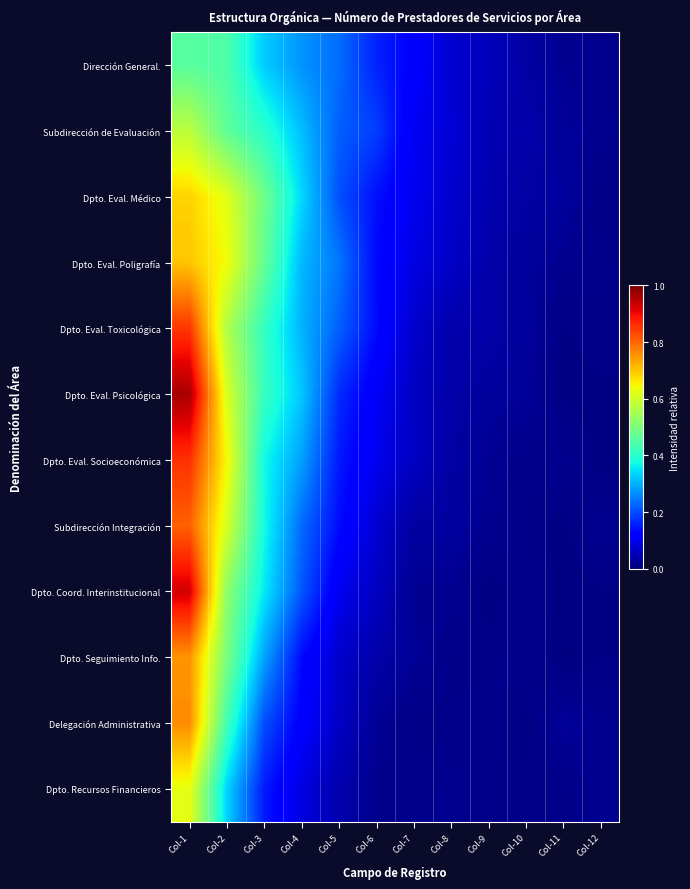

Reading left to right, extract all data points from this chart.

Dirección General.: Col-1=0.5	Col-2=0.4	Col-3=0.3	Col-4=0.3	Col-5=0.2	Col-6=0.2	Col-7=0.1	Col-8=0.1	Col-9=0.1	Col-10=0.0	Col-11=0.0	Col-12=0.0
Subdirección de Evaluación: Col-1=0.6	Col-2=0.5	Col-3=0.4	Col-4=0.3	Col-5=0.2	Col-6=0.2	Col-7=0.1	Col-8=0.1	Col-9=0.0	Col-10=0.0	Col-11=0.0	Col-12=0.0
Dpto. Eval. Médico: Col-1=0.7	Col-2=0.6	Col-3=0.5	Col-4=0.3	Col-5=0.2	Col-6=0.1	Col-7=0.1	Col-8=0.1	Col-9=0.0	Col-10=0.0	Col-11=0.0	Col-12=0.0
Dpto. Eval. Poligrafía: Col-1=0.7	Col-2=0.6	Col-3=0.5	Col-4=0.3	Col-5=0.2	Col-6=0.1	Col-7=0.1	Col-8=0.1	Col-9=0.0	Col-10=0.0	Col-11=0.0	Col-12=0.0
Dpto. Eval. Toxicológica: Col-1=0.9	Col-2=0.6	Col-3=0.4	Col-4=0.3	Col-5=0.2	Col-6=0.1	Col-7=0.1	Col-8=0.0	Col-9=0.0	Col-10=0.0	Col-11=0.0	Col-12=0.0
Dpto. Eval. Psicológica: Col-1=1.0	Col-2=0.6	Col-3=0.4	Col-4=0.3	Col-5=0.2	Col-6=0.1	Col-7=0.1	Col-8=0.0	Col-9=0.0	Col-10=0.0	Col-11=0.0	Col-12=0.0
Dpto. Eval. Socioeconómica: Col-1=0.9	Col-2=0.6	Col-3=0.4	Col-4=0.3	Col-5=0.1	Col-6=0.1	Col-7=0.1	Col-8=0.0	Col-9=0.0	Col-10=0.0	Col-11=0.0	Col-12=0.0
Subdirección Integración: Col-1=0.8	Col-2=0.6	Col-3=0.4	Col-4=0.2	Col-5=0.1	Col-6=0.1	Col-7=0.0	Col-8=0.0	Col-9=0.0	Col-10=0.0	Col-11=0.0	Col-12=0.0
Dpto. Coord. Interinstitucional: Col-1=0.9	Col-2=0.5	Col-3=0.4	Col-4=0.2	Col-5=0.1	Col-6=0.1	Col-7=0.0	Col-8=0.0	Col-9=0.0	Col-10=0.0	Col-11=0.0	Col-12=0.0
Dpto. Seguimiento Info.: Col-1=0.8	Col-2=0.5	Col-3=0.3	Col-4=0.1	Col-5=0.1	Col-6=0.0	Col-7=0.0	Col-8=0.0	Col-9=0.0	Col-10=0.0	Col-11=0.0	Col-12=0.0
Delegación Administrativa: Col-1=0.8	Col-2=0.4	Col-3=0.2	Col-4=0.1	Col-5=0.1	Col-6=0.0	Col-7=0.0	Col-8=0.0	Col-9=0.0	Col-10=0.0	Col-11=0.0	Col-12=0.0
Dpto. Recursos Financieros: Col-1=0.6	Col-2=0.3	Col-3=0.2	Col-4=0.1	Col-5=0.0	Col-6=0.0	Col-7=0.0	Col-8=0.0	Col-9=0.0	Col-10=0.0	Col-11=0.0	Col-12=0.0